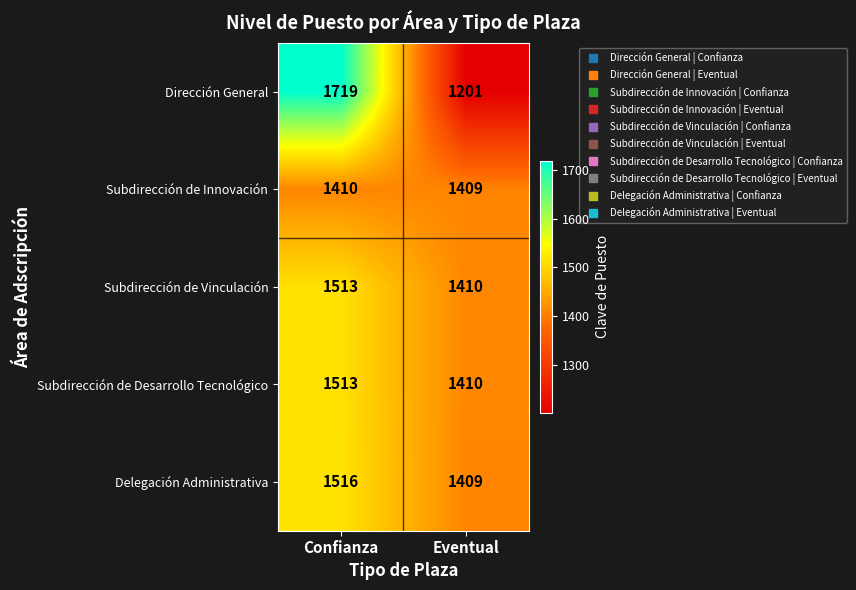

What is the total value across all series at Eventual?

6839